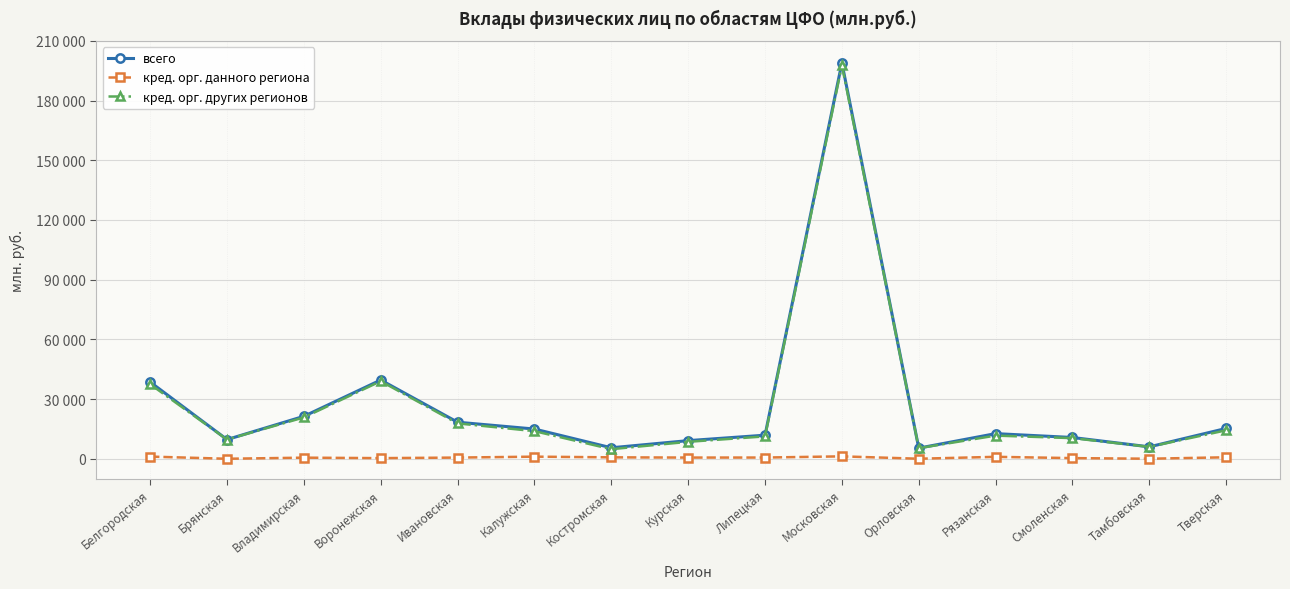

What value does the всего series have at Костромская?

5522